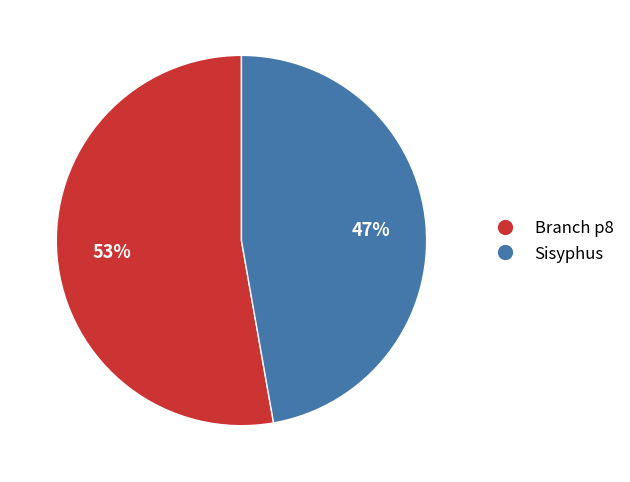

Does Branch p8 account for over 50% of the chart?

Yes